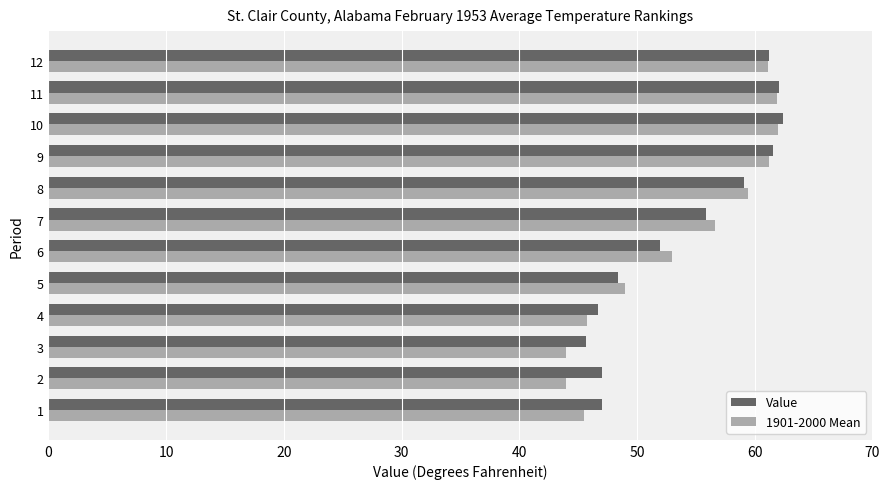

What is the minimum value shown in the chart?

44.0